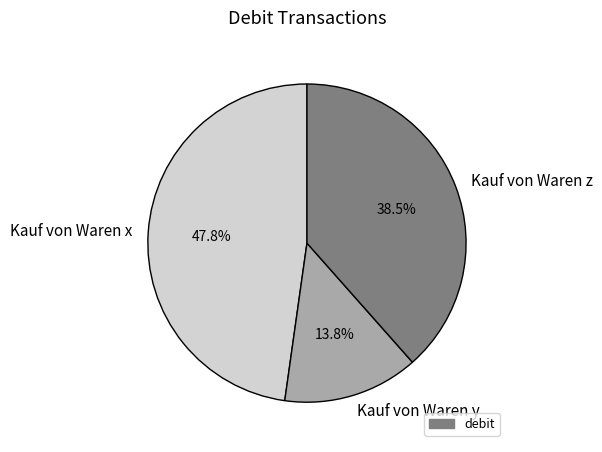

Which slice is the largest?

Kauf von Waren x